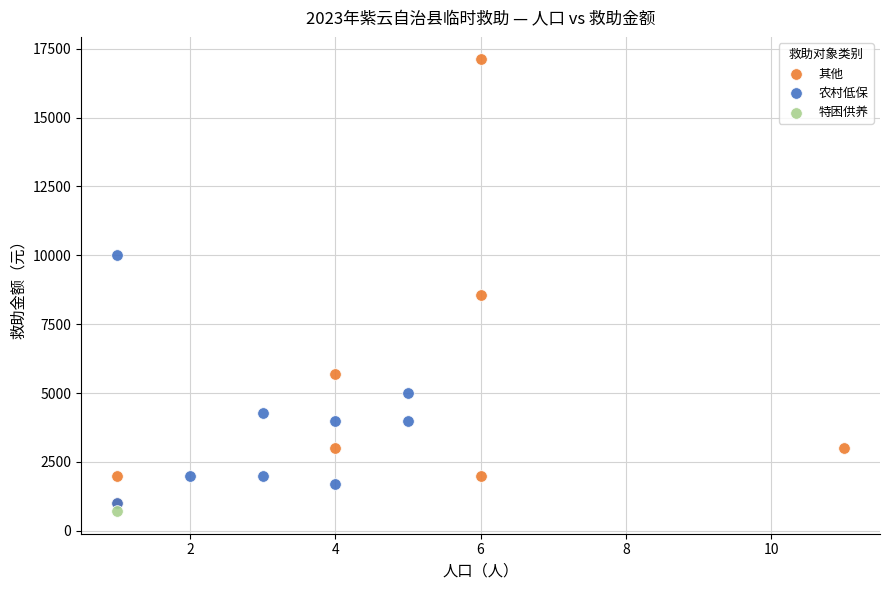

What are all the series names shown in the legend?

其他, 农村低保, 特困供养